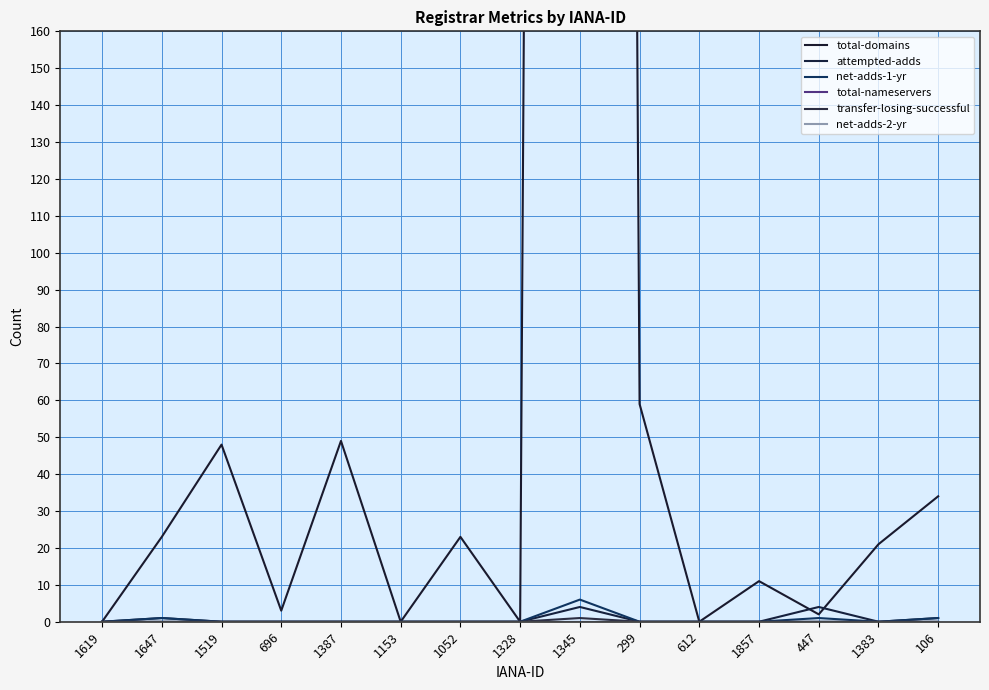

Reading left to right, what are all the values shown in this chart?

total-domains: 1619=0	1647=23	1519=48	696=3	1387=49	1153=0	1052=23	1328=0	1345=2592	299=59	612=0	1857=11	447=2	1383=21	106=34
attempted-adds: 1619=0	1647=1	1519=0	696=0	1387=0	1153=0	1052=0	1328=0	1345=4	299=0	612=0	1857=0	447=4	1383=0	106=1
net-adds-1-yr: 1619=0	1647=1	1519=0	696=0	1387=0	1153=0	1052=0	1328=0	1345=6	299=0	612=0	1857=0	447=1	1383=0	106=1
total-nameservers: 1619=0	1647=0	1519=0	696=0	1387=0	1153=0	1052=0	1328=0	1345=0	299=0	612=0	1857=0	447=0	1383=0	106=0
transfer-losing-successful: 1619=0	1647=0	1519=0	696=0	1387=0	1153=0	1052=0	1328=0	1345=1	299=0	612=0	1857=0	447=0	1383=0	106=0
net-adds-2-yr: 1619=0	1647=0	1519=0	696=0	1387=0	1153=0	1052=0	1328=0	1345=0	299=0	612=0	1857=0	447=0	1383=0	106=0